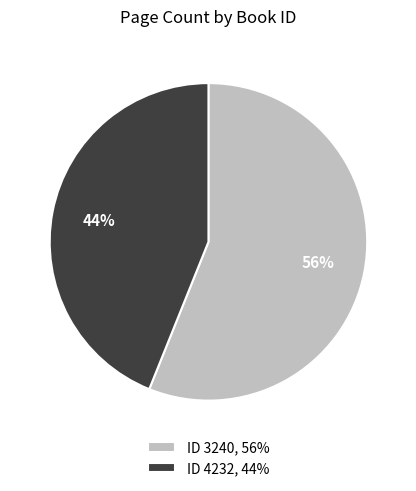

Is the sum of ID 3240, 56% and ID 4232, 44% greater than half?

Yes